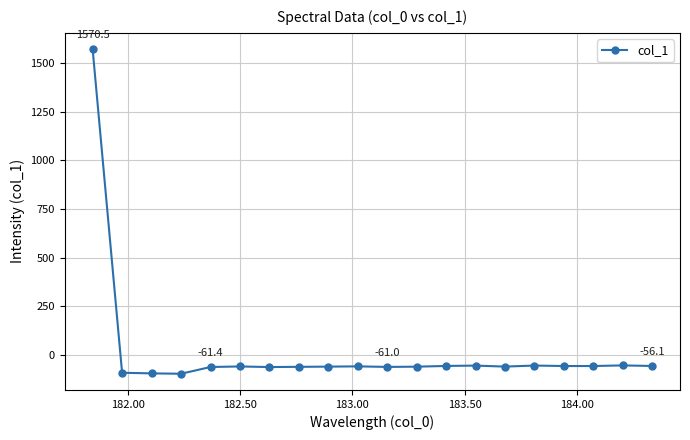

True or false: the data has more than 1 interior local peaks.

True